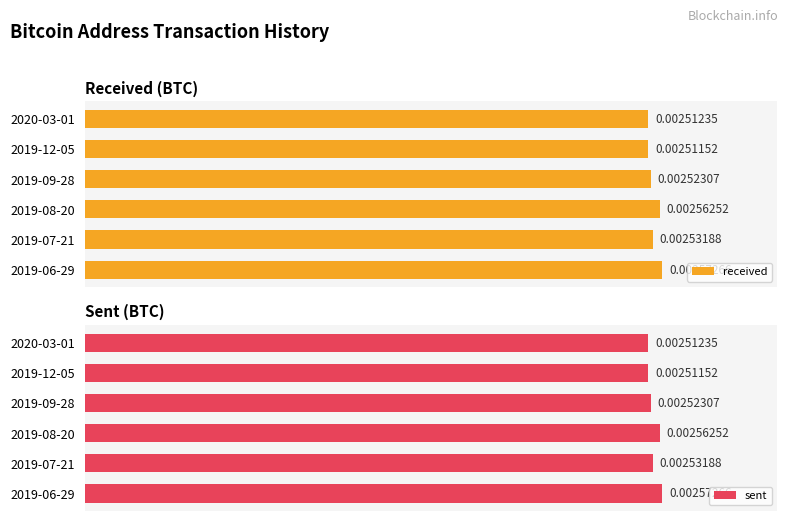

What are all the series names shown in the legend?

received, sent